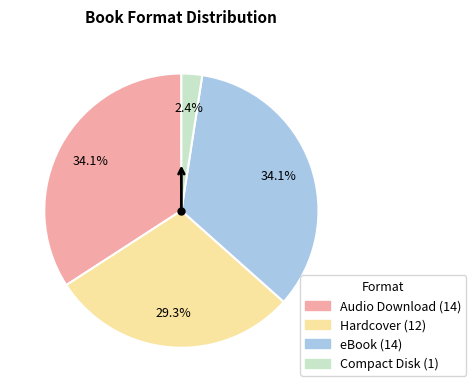

What portion of the pie excludes Hardcover?

70.7%